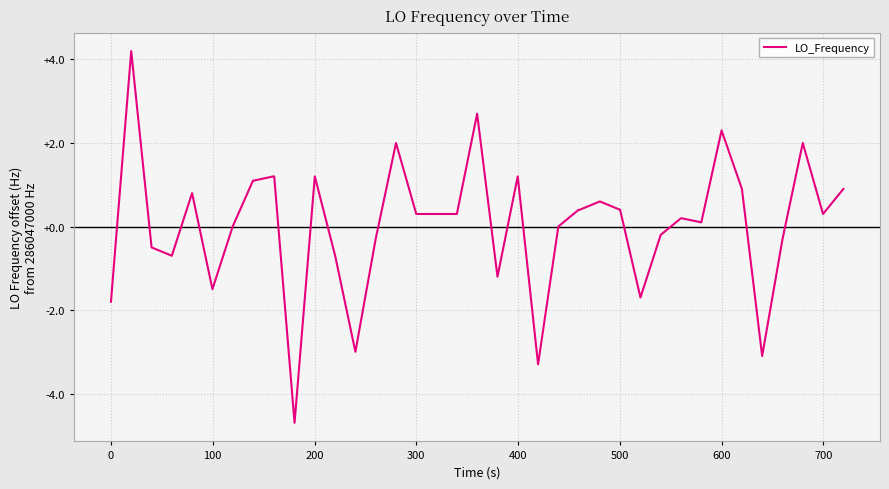

What is the smallest value displayed?

-4.7